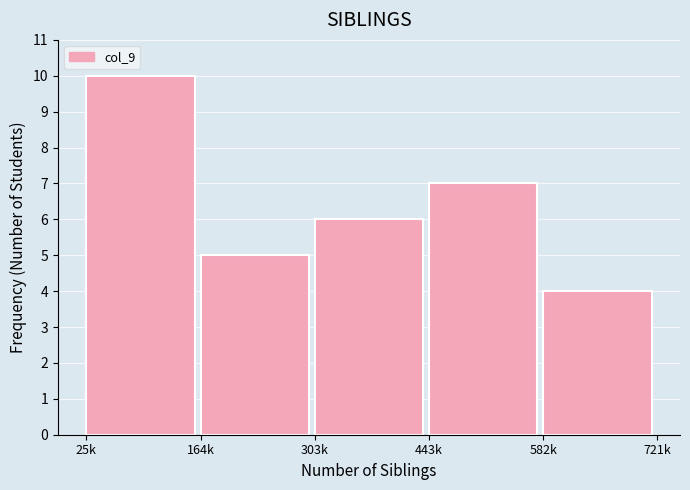

Reading left to right, transcribe all the data shown in this chart.

25k=10	164k=5	303k=6	443k=7	582k=4